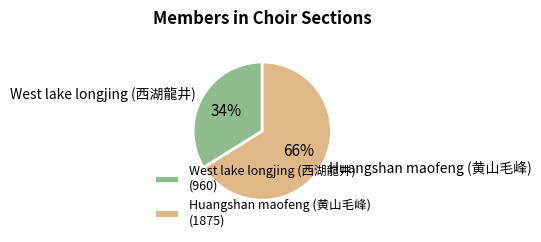

Which category has the biggest portion of the pie?

Huangshan maofeng (黄山毛峰)